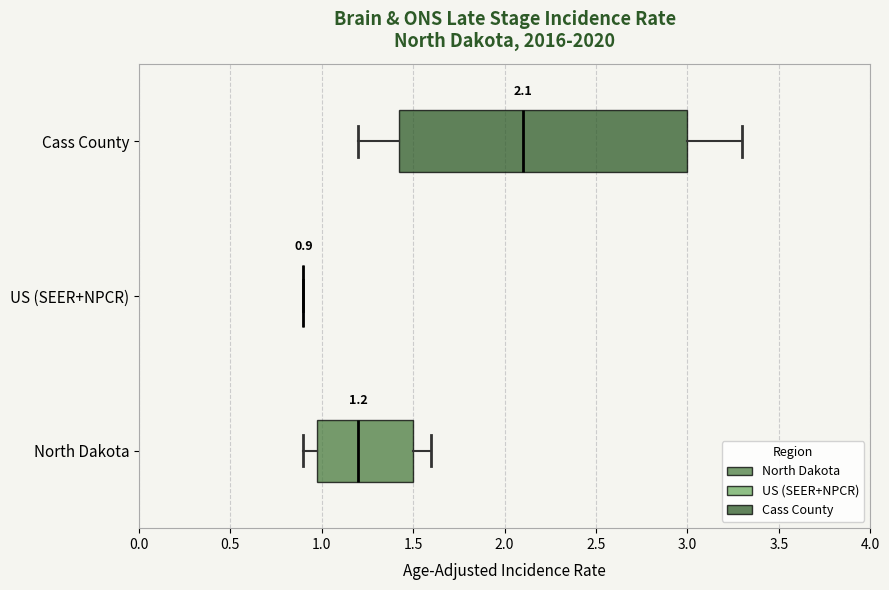

Comparing the boxes themselves (not the whiskers), which one is the widest?

Cass County